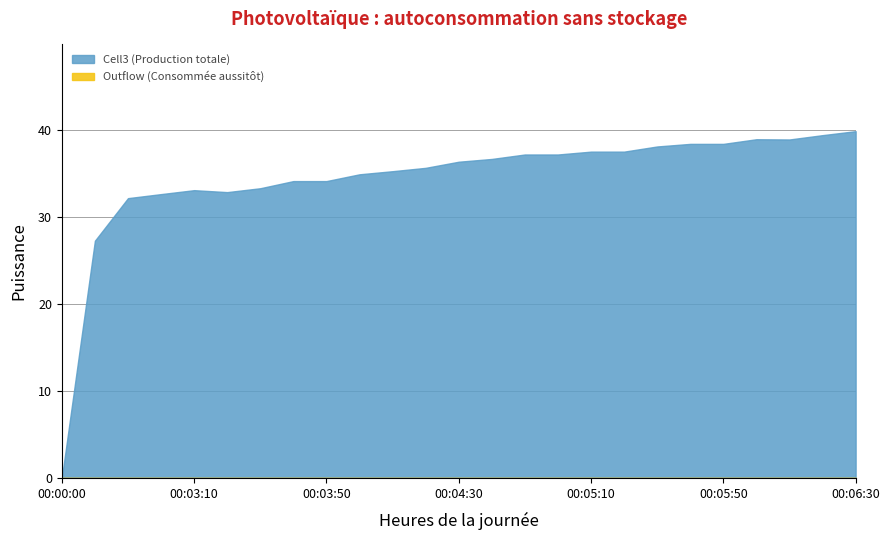

What is the total value across all series at 00:05:20?

37.5